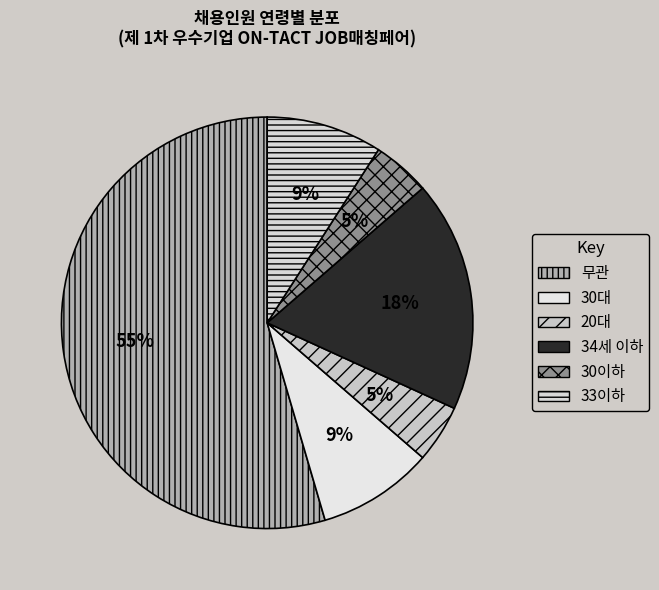

To the nearest percent, what percentage of the pie is 34세 이하?

18%